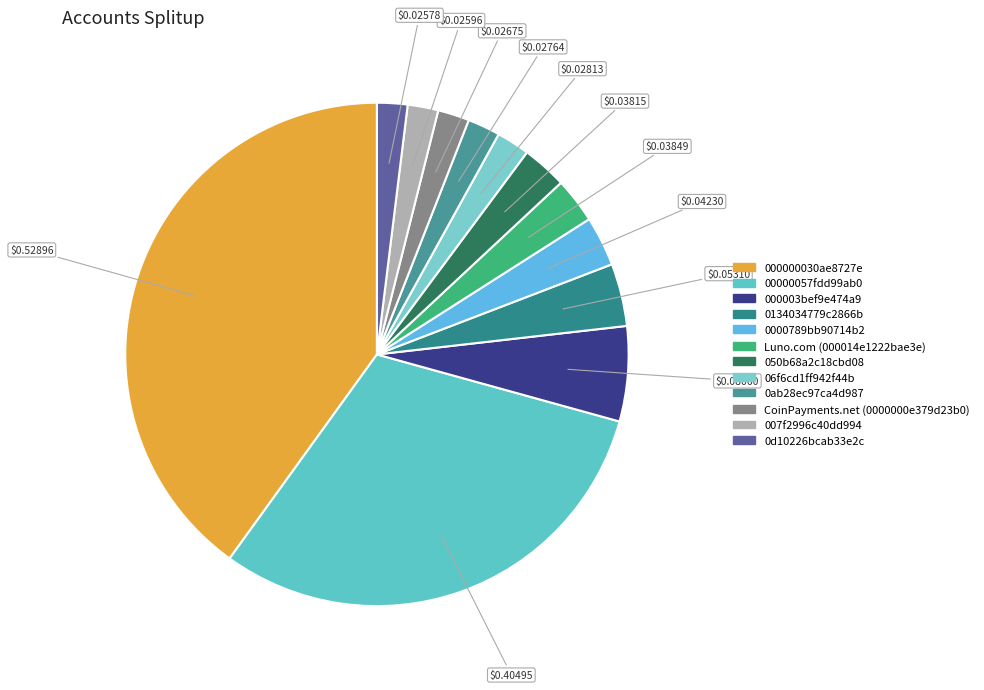

To the nearest percent, what portion does 0ab28ec97ca4d987 represent?

2%